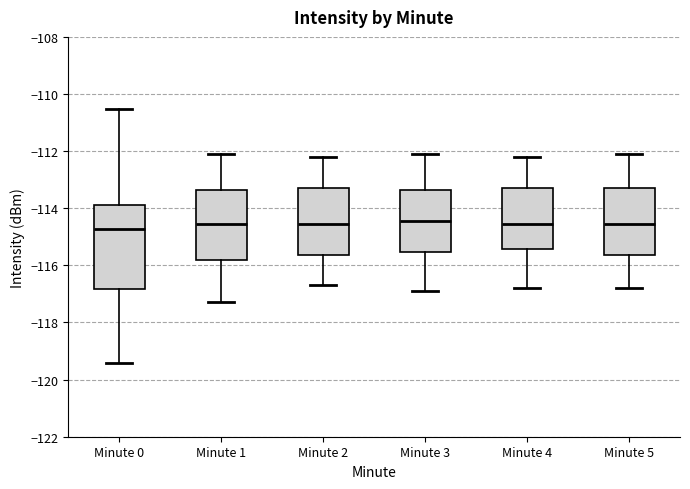

Reading left to right, transcribe this box plot: for each box, give where its median line is, the range the box spans, and where its two whiskers end, as read against the y-axis. The values are not printed on the chart, so give them approximately, as read against the axis.

Minute 0: median -114.8, box -116.8 to -114.0, whiskers -119.4 to -110.6
Minute 1: median -114.6, box -115.8 to -113.4, whiskers -117.2 to -112.0
Minute 2: median -114.6, box -115.6 to -113.2, whiskers -116.6 to -112.2
Minute 3: median -114.4, box -115.6 to -113.4, whiskers -116.8 to -112.0
Minute 4: median -114.6, box -115.4 to -113.2, whiskers -116.8 to -112.2
Minute 5: median -114.6, box -115.6 to -113.2, whiskers -116.8 to -112.0